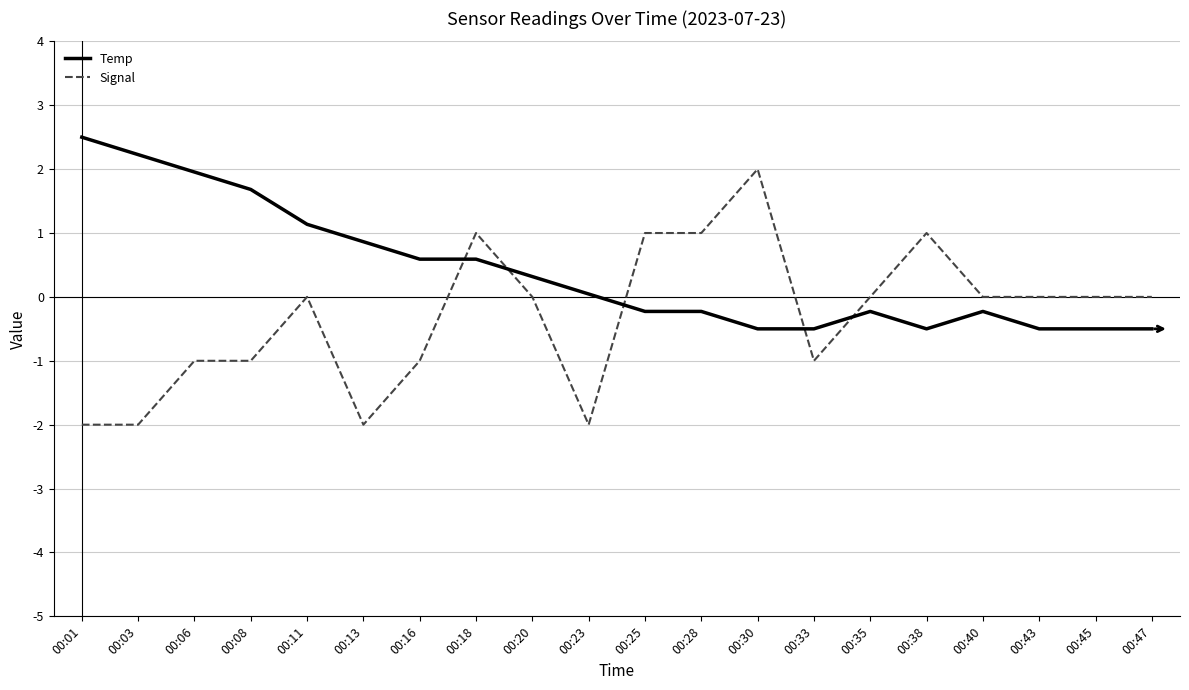

Which series has the largest total across all categories?

Temp